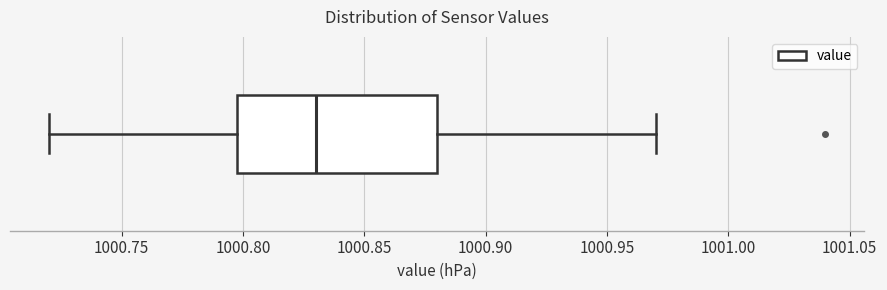

Transcribe this box plot: give where the median line is, the range the box spans, and where the two whiskers end, as read against the x-axis. The values are not printed on the chart, so give them approximately, as read against the axis.

median 1000.83, box 1000.80 to 1000.88, whiskers 1000.72 to 1000.97